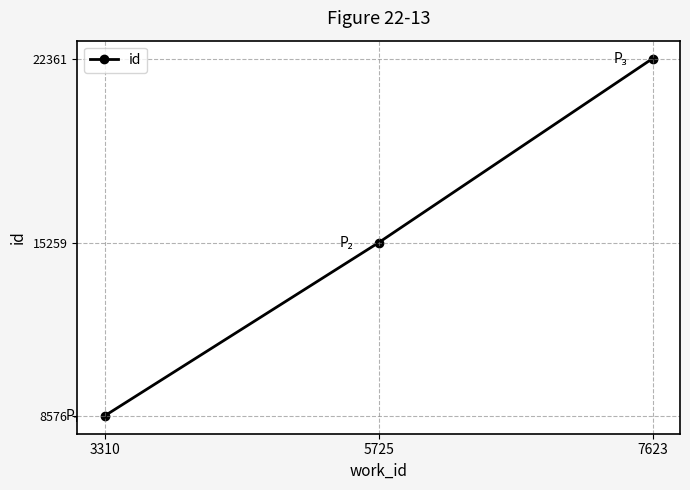

Is it true that the value at 5725 is 10145?

False